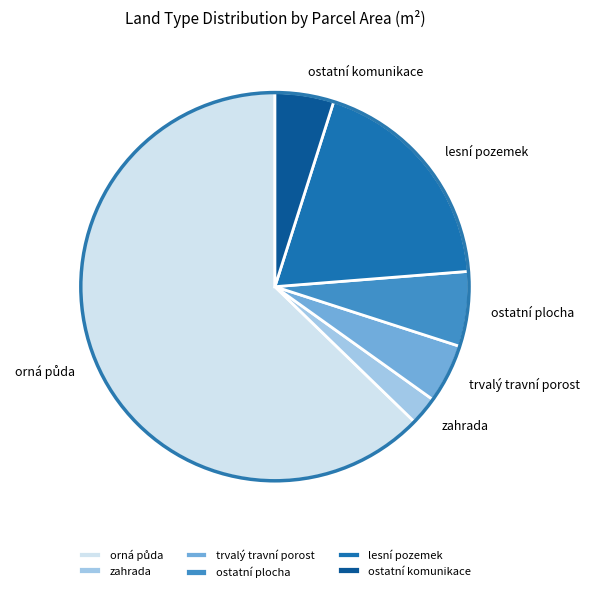

Which category has the smallest portion of the pie?

zahrada